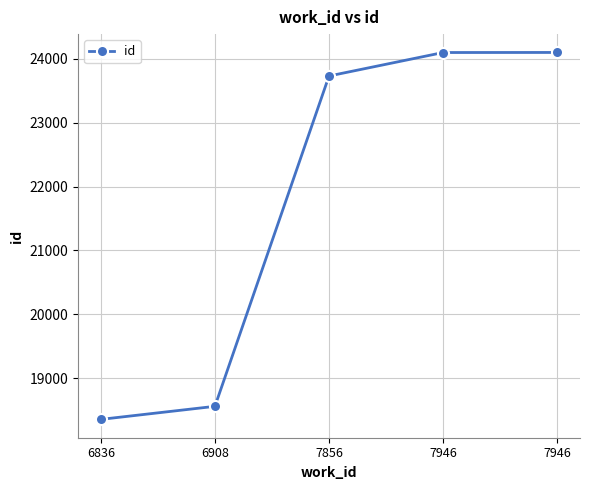

Count the number of data series in this chart.

1